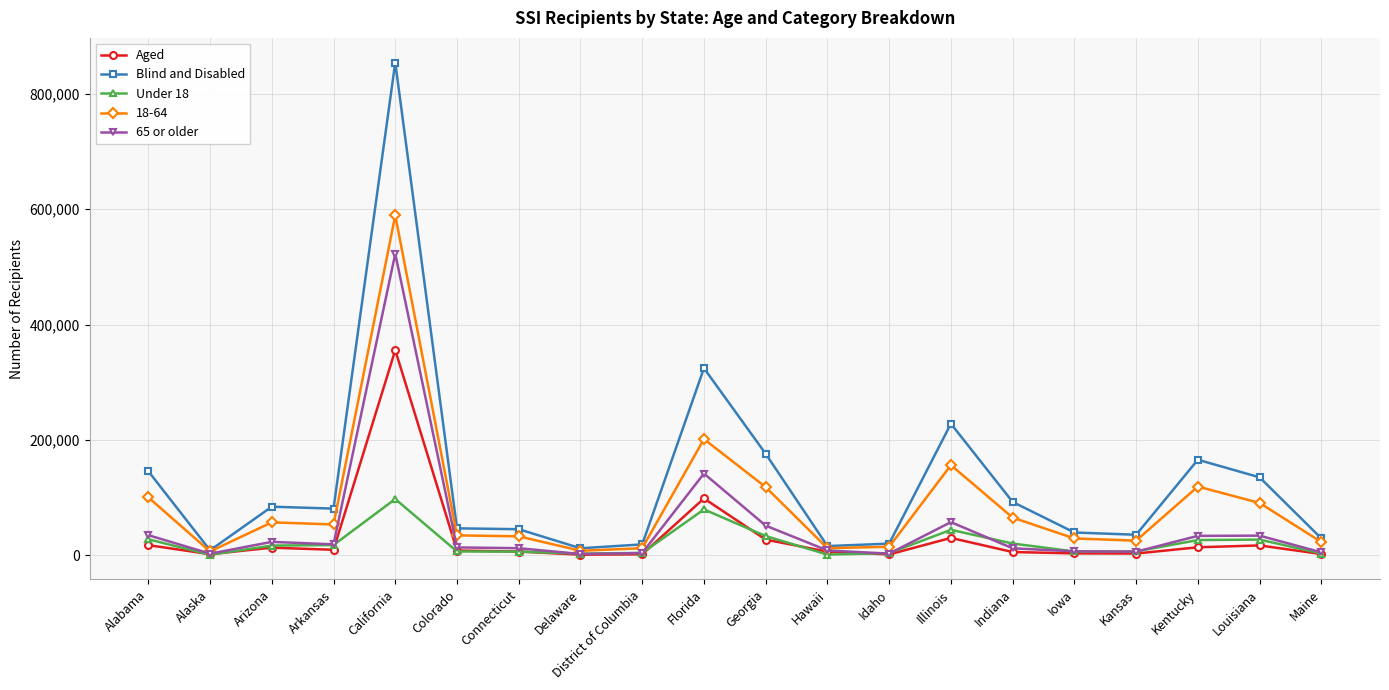

What is the sum of the Blind and Disabled values at Alaska and Indiana?

101611